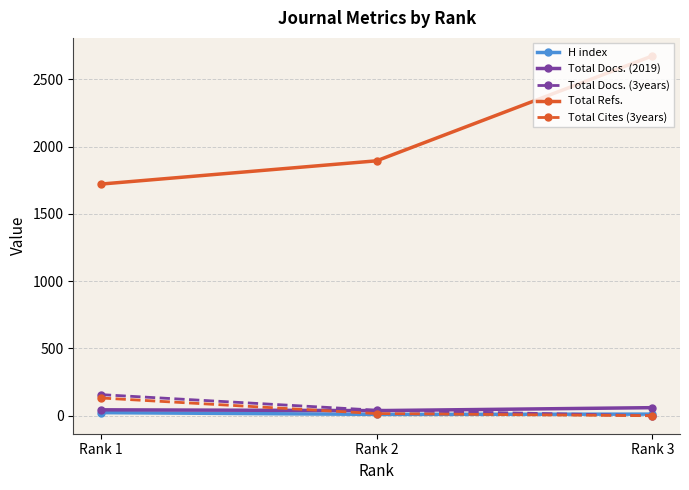

What is the sum of the H index values at Rank 2 and Rank 1?

33